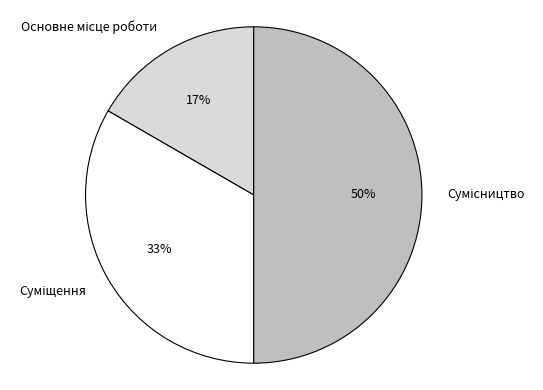

To the nearest percent, what is the average slice percentage?

33%